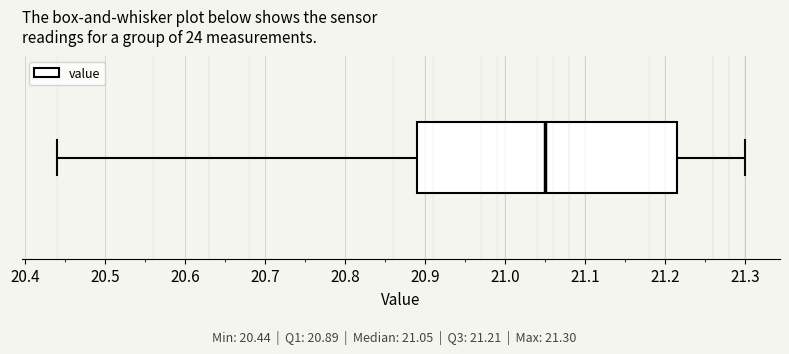

Read this box plot against the x-axis: the position of the median line, the range covered by the box, and the ends of both whiskers. The values are not printed on the chart, so give them approximately, as read against the axis.

median 21.05, box 20.89 to 21.22, whiskers 20.44 to 21.30